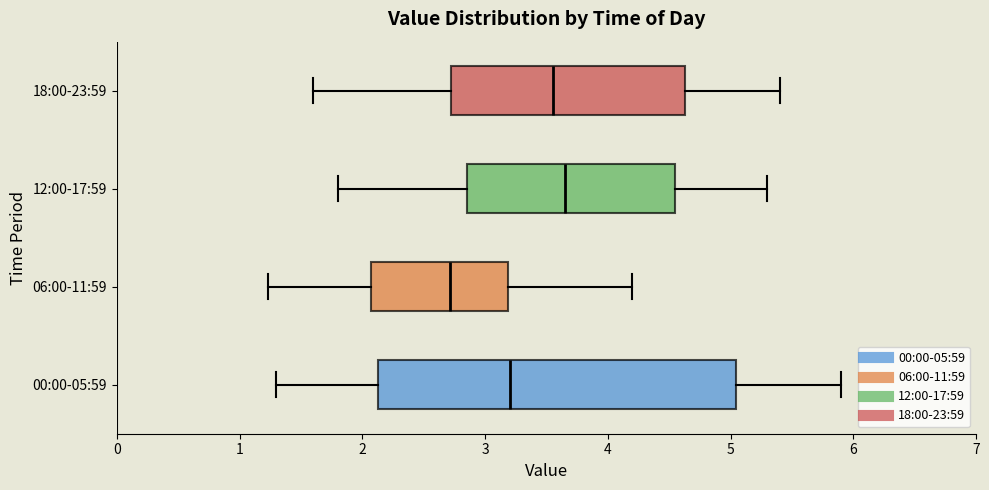

Comparing the boxes themselves (not the whiskers), which one is the widest?

00:00-05:59